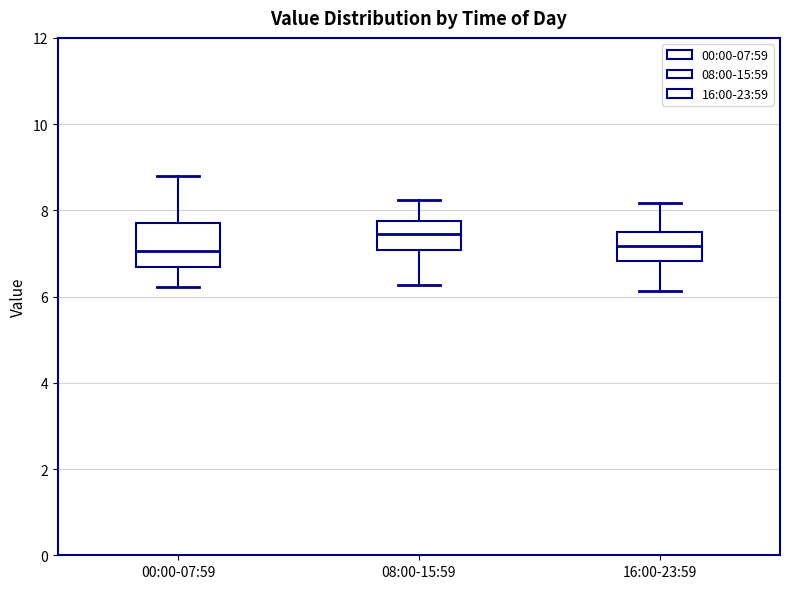

Comparing the boxes themselves (not the whiskers), which one is the tallest?

00:00-07:59